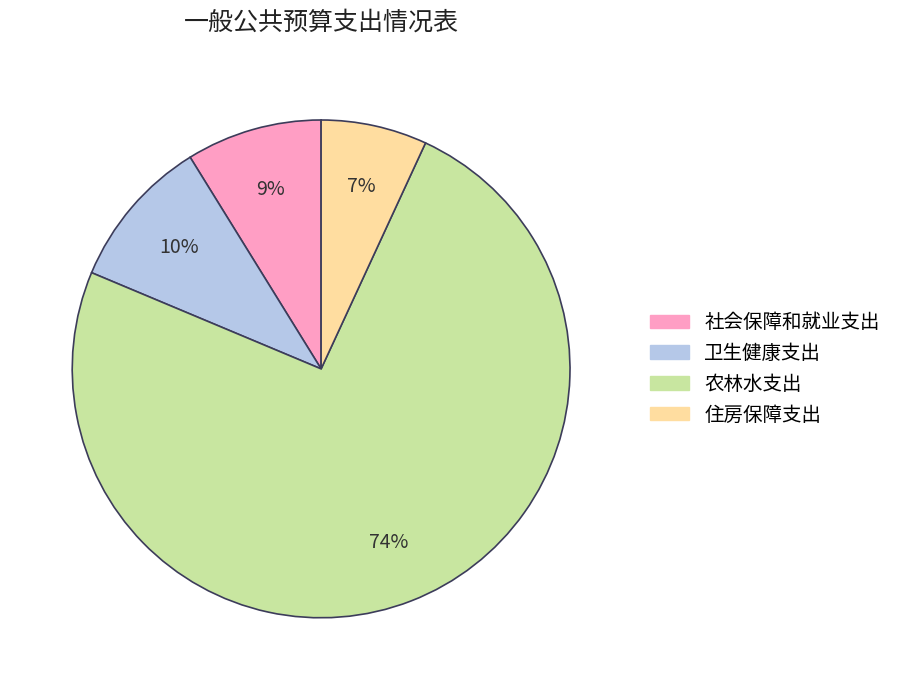

What is the majority slice?

农林水支出